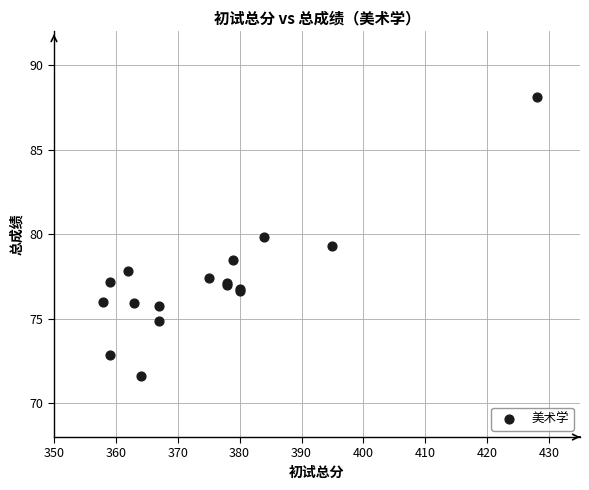

What Y value in the scatter plot is closest to 79?

79.3